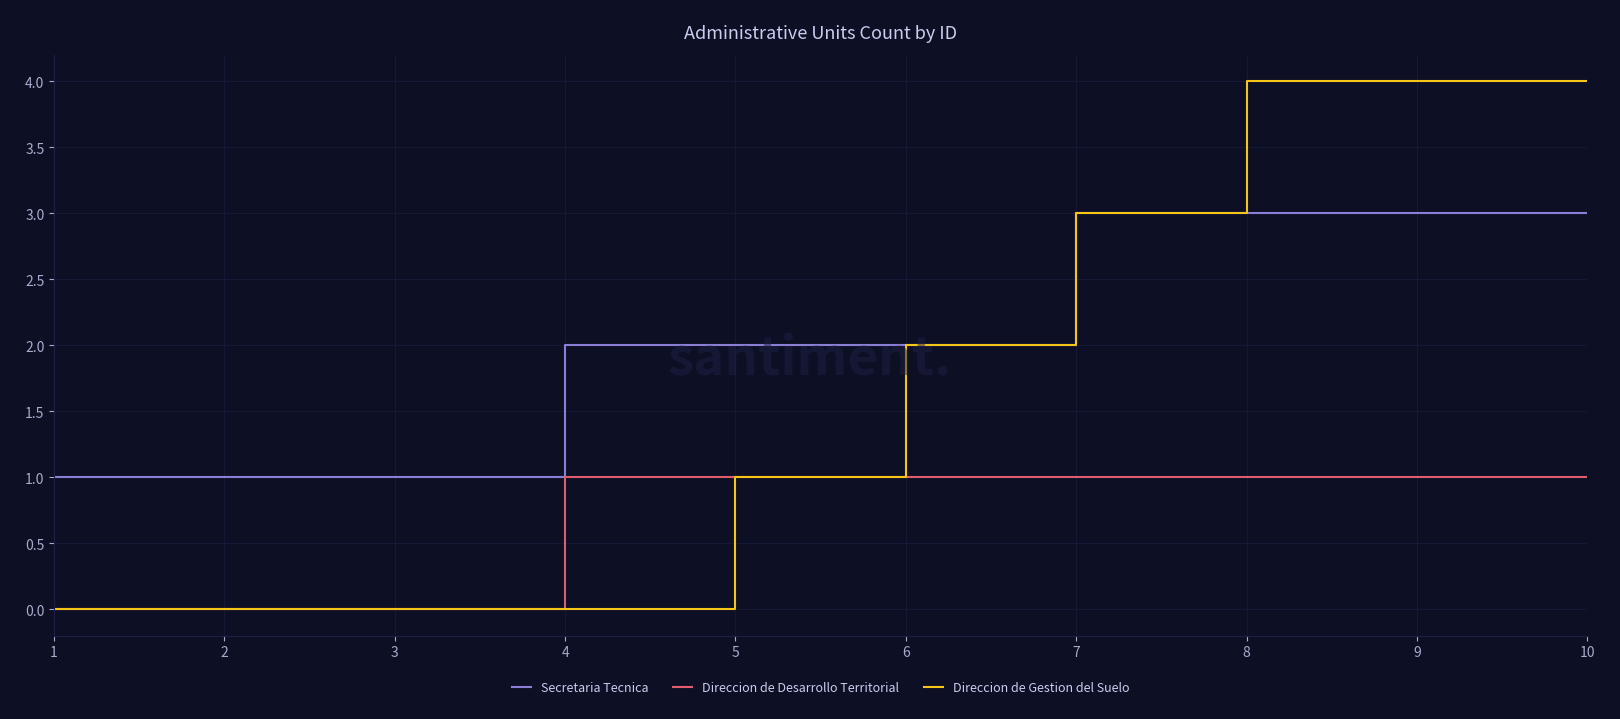

Which series has the widest spread of values?

Direccion de Gestion del Suelo